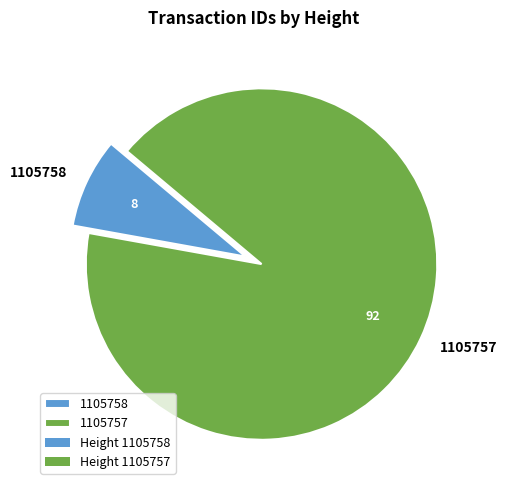

Is there any slice that represents more than half of the pie?

Yes